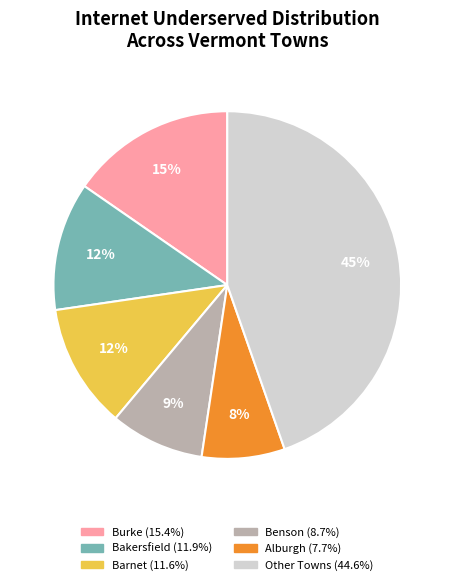

Is there any slice that represents more than half of the pie?

No